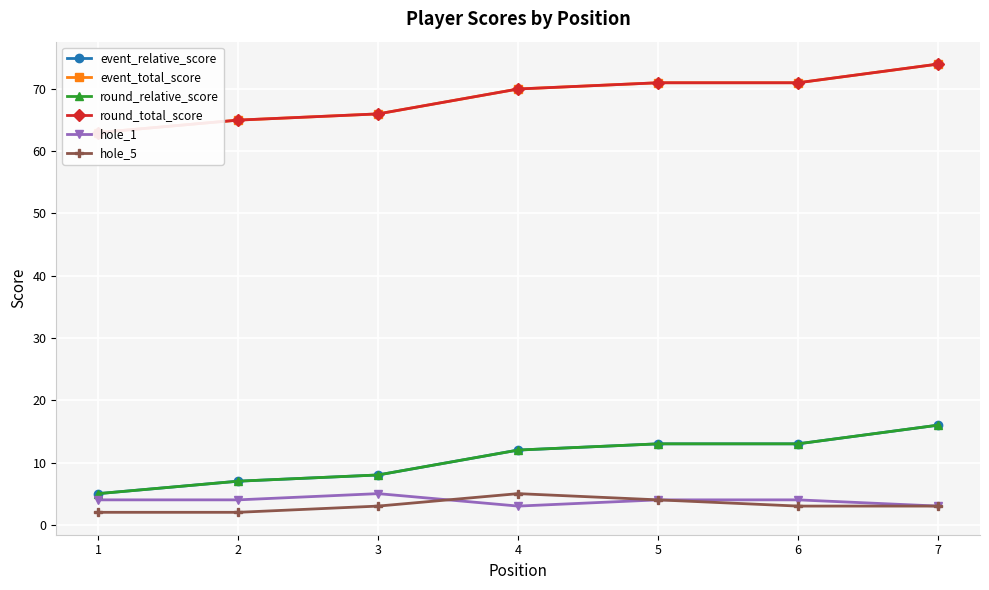

The value of hole_5 at 7 is 3. True or false?

True